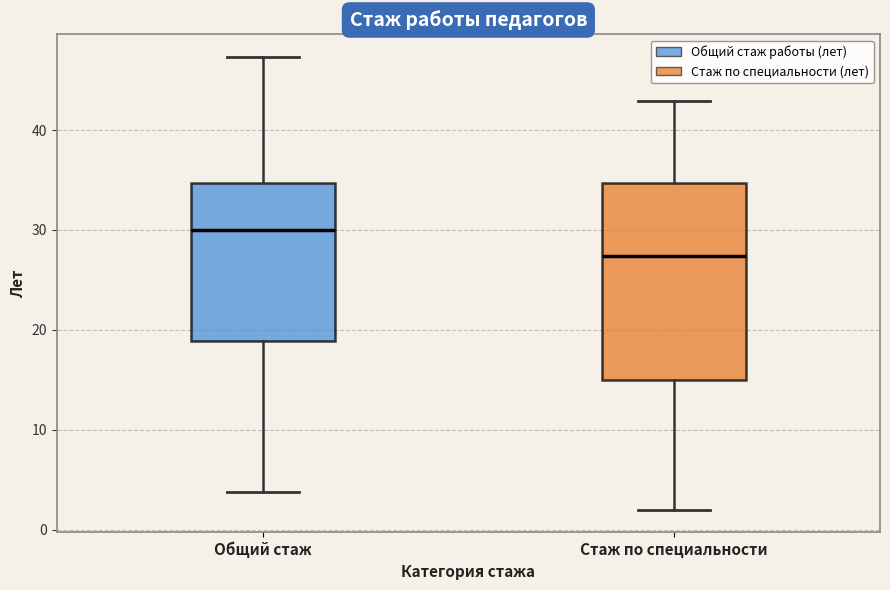

Which box has the highest median line?

Общий стаж